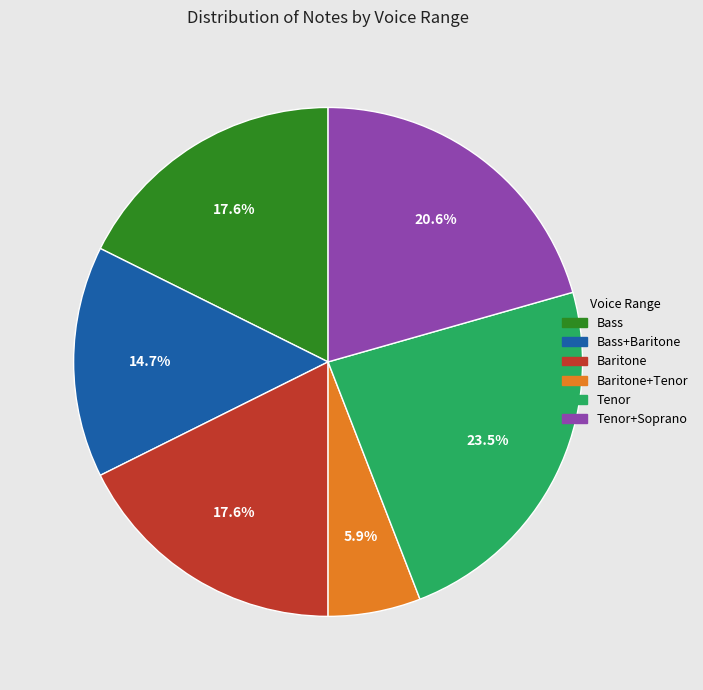

Does any single category account for the majority?

No